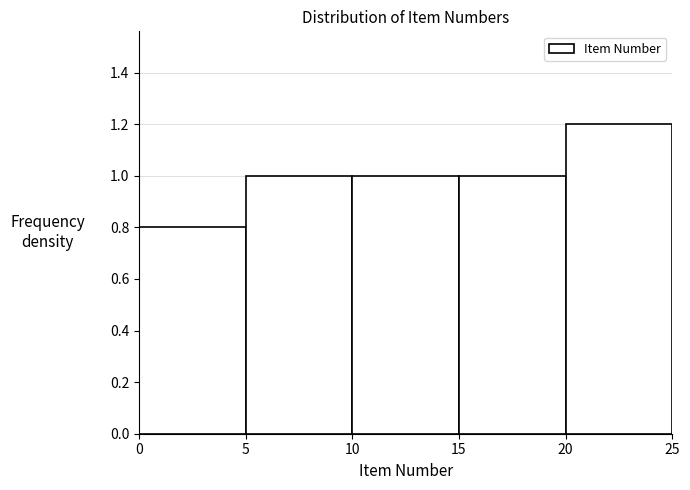

How tall is the bar that spans 5 to 10 on the x-axis? The values are not printed on the chart, so give them approximately, as read against the axis.

1.0